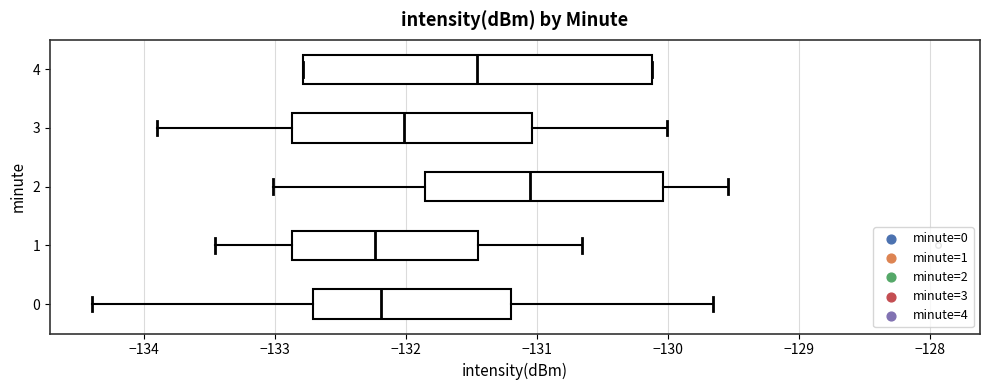

Which box is the widest, from its left edge to its right edge?

4